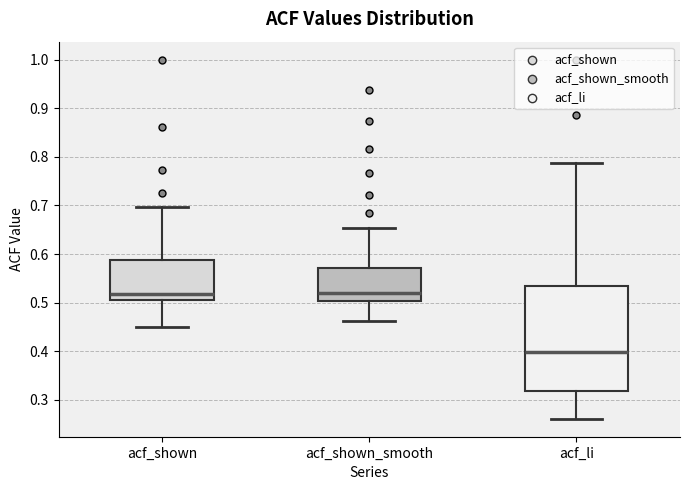

Comparing the boxes themselves (not the whiskers), which one is the tallest?

acf_li